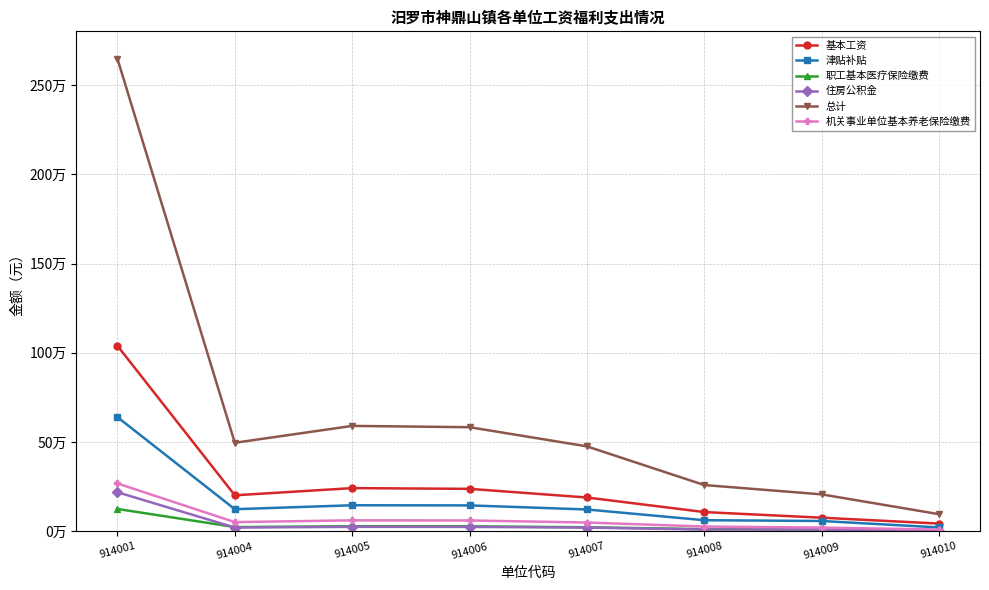

Does the chart have visible grid lines?

Yes